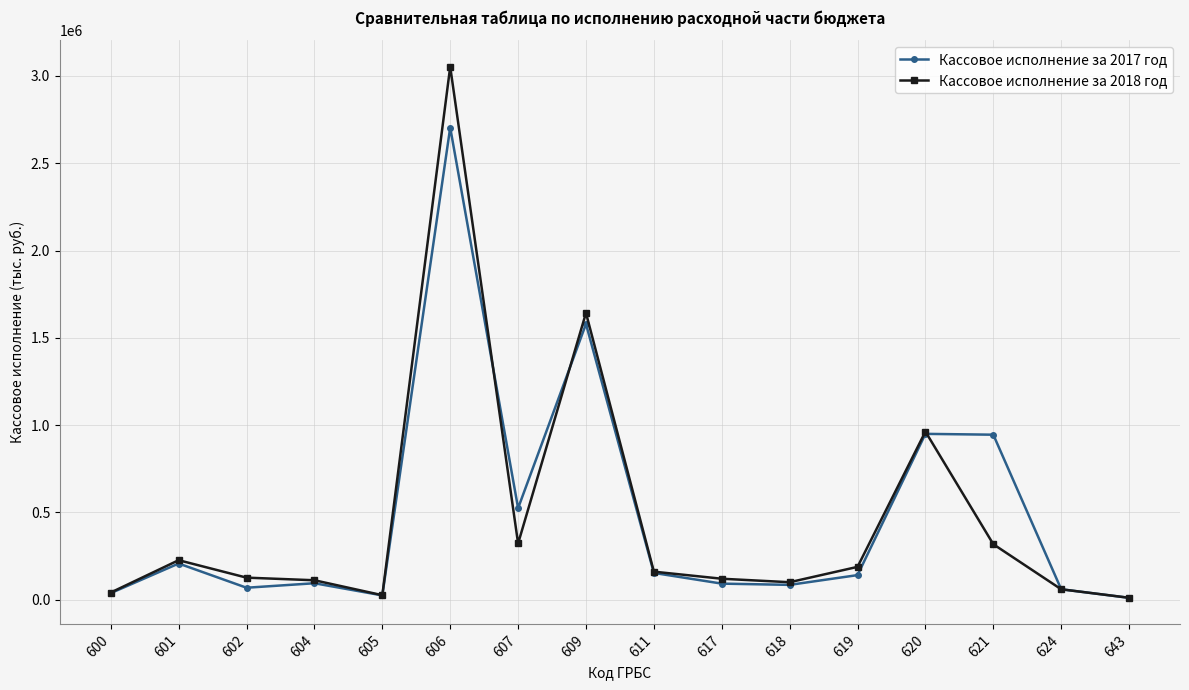

What is the value of the Кассовое исполнение за 2018 год point at the 14th from the left?

318289